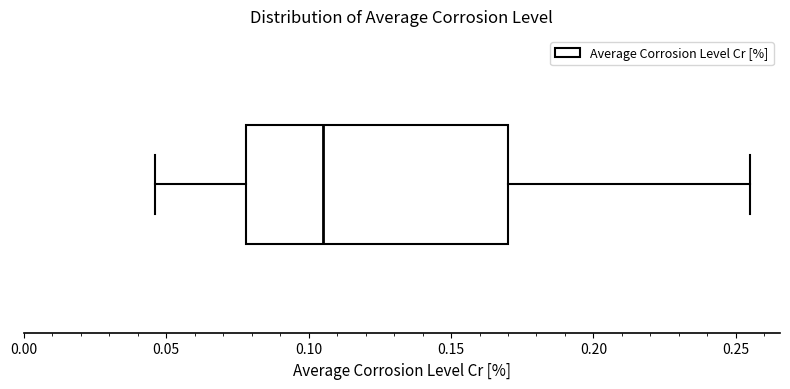

Read this box plot against the x-axis: the position of the median line, the range covered by the box, and the ends of both whiskers. The values are not printed on the chart, so give them approximately, as read against the axis.

median 0.105, box 0.080 to 0.170, whiskers 0.045 to 0.255